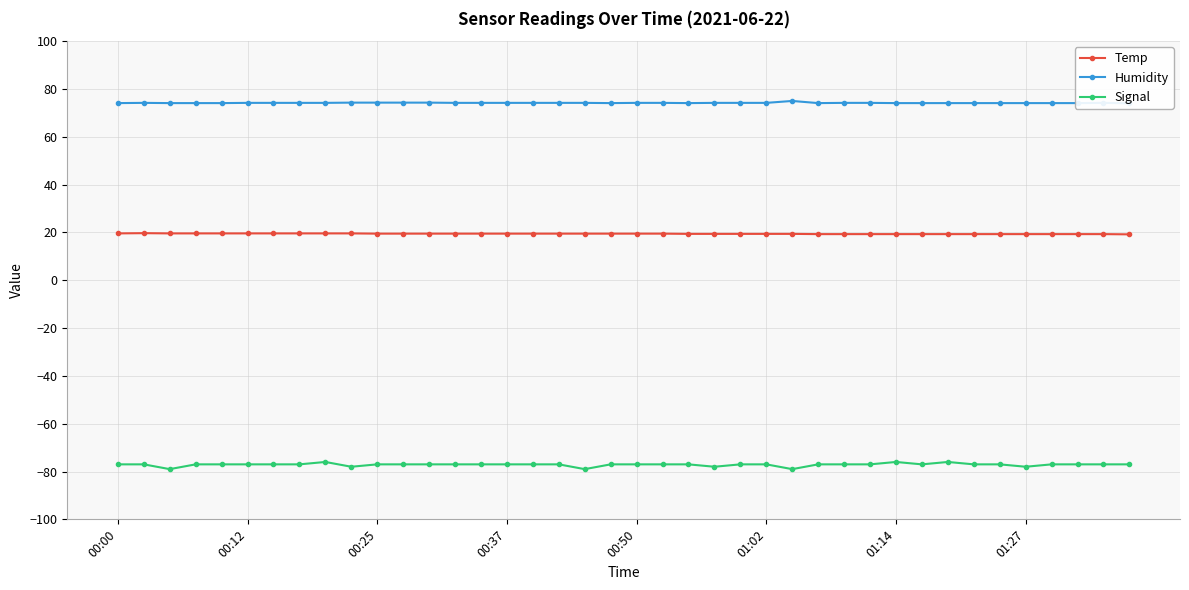

What is the spread (max minus min) of values at 27?

151.1